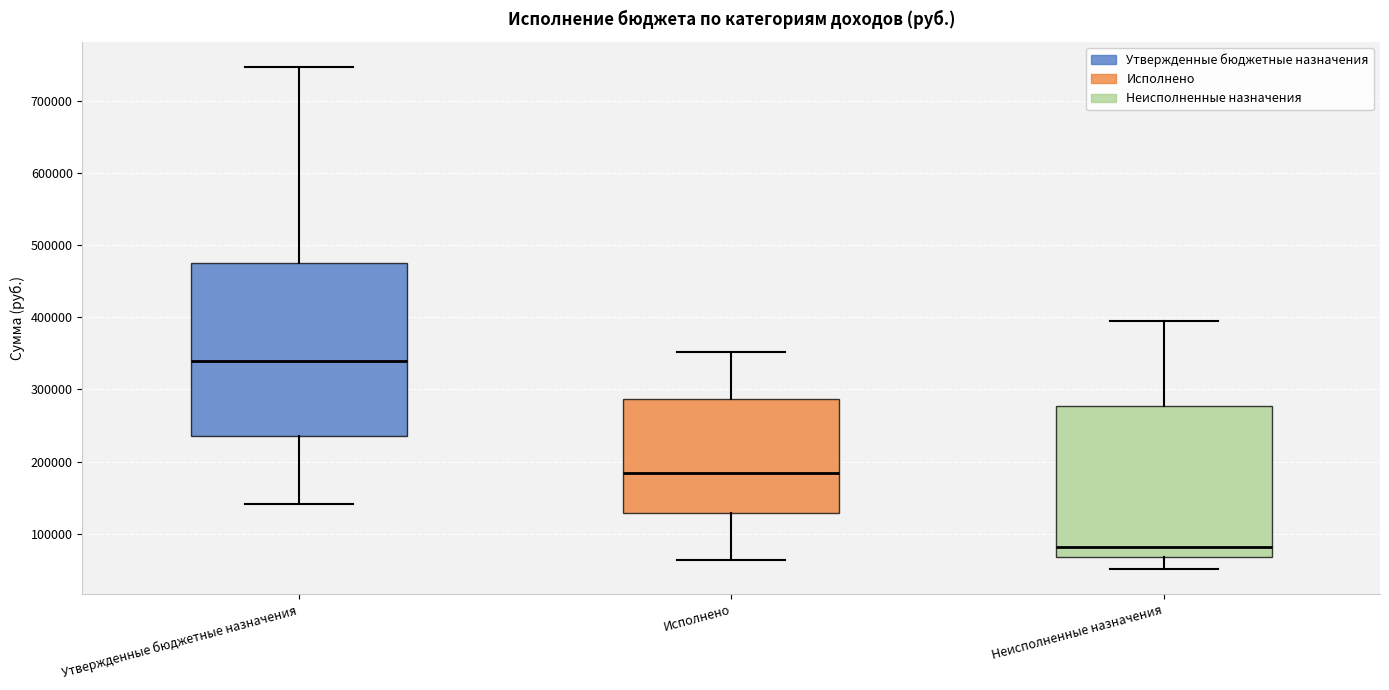

Reading left to right, read every box against the y-axis: the position of its median line, the range the box covers, and the ends of its whiskers. The values are not printed on the chart, so give them approximately, as read against the axis.

Утвержденные бюджетные назначения: median 340000, box 240000 to 480000, whiskers 140000 to 750000
Исполнено: median 180000, box 130000 to 290000, whiskers 60000 to 350000
Неисполненные назначения: median 80000, box 70000 to 280000, whiskers 50000 to 400000